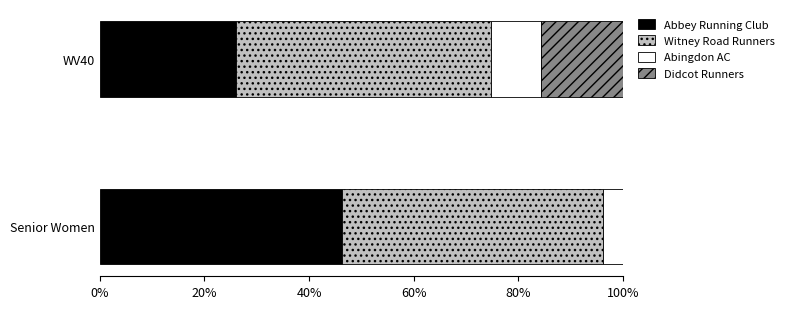

Is it true that Abbey Running Club equals 9.6 at WV40?

False